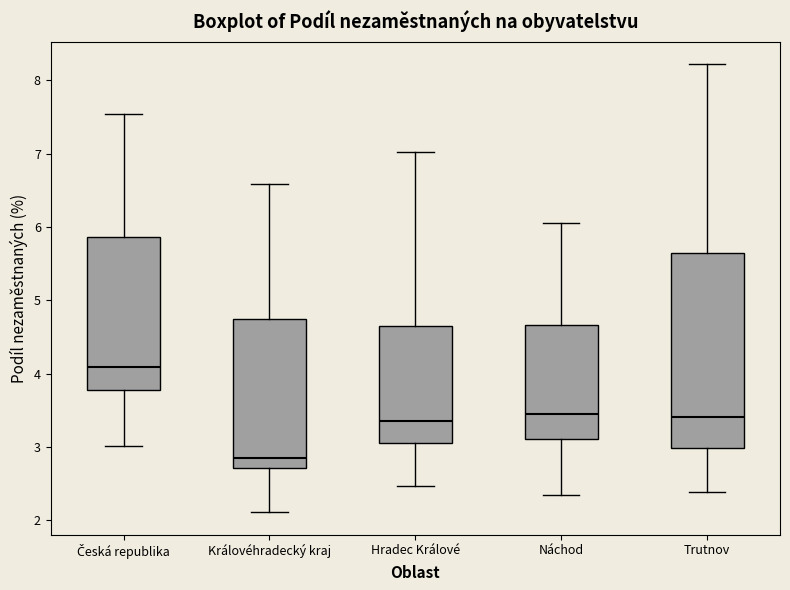

Reading left to right, read every box against the y-axis: the position of its median line, the range the box covers, and the ends of its whiskers. The values are not printed on the chart, so give them approximately, as read against the axis.

Česká republika: median 4.1, box 3.8 to 5.9, whiskers 3.0 to 7.5
Královéhradecký kraj: median 2.9, box 2.7 to 4.7, whiskers 2.1 to 6.6
Hradec Králové: median 3.4, box 3.1 to 4.6, whiskers 2.5 to 7.0
Náchod: median 3.4, box 3.1 to 4.7, whiskers 2.3 to 6.1
Trutnov: median 3.4, box 3.0 to 5.6, whiskers 2.4 to 8.2